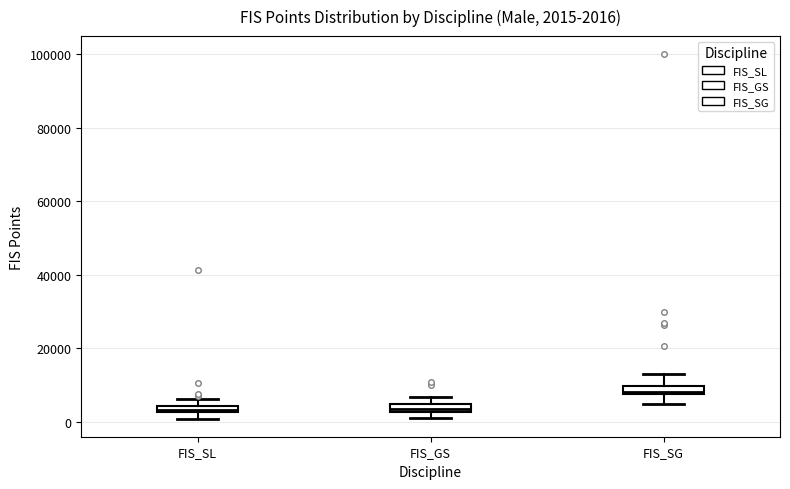

Which box's median line is the highest?

FIS_SG